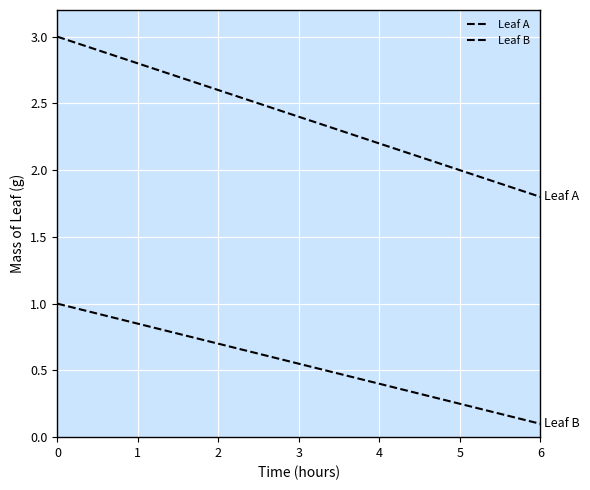

Which has a higher value, 5 or 1?

1